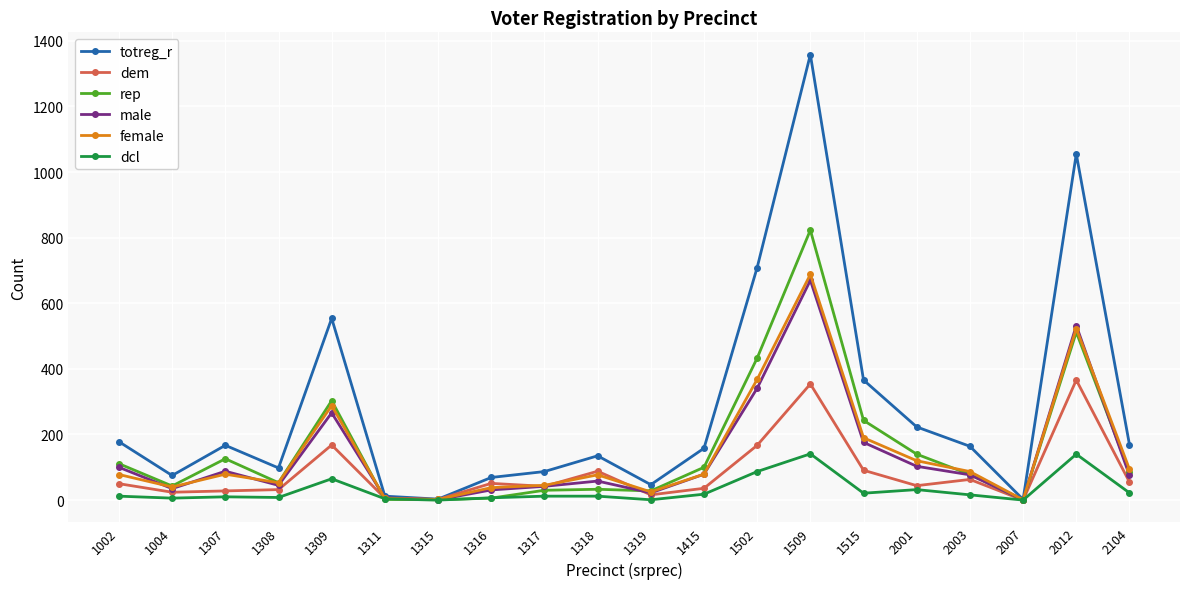

Which series has the widest spread of values?

totreg_r